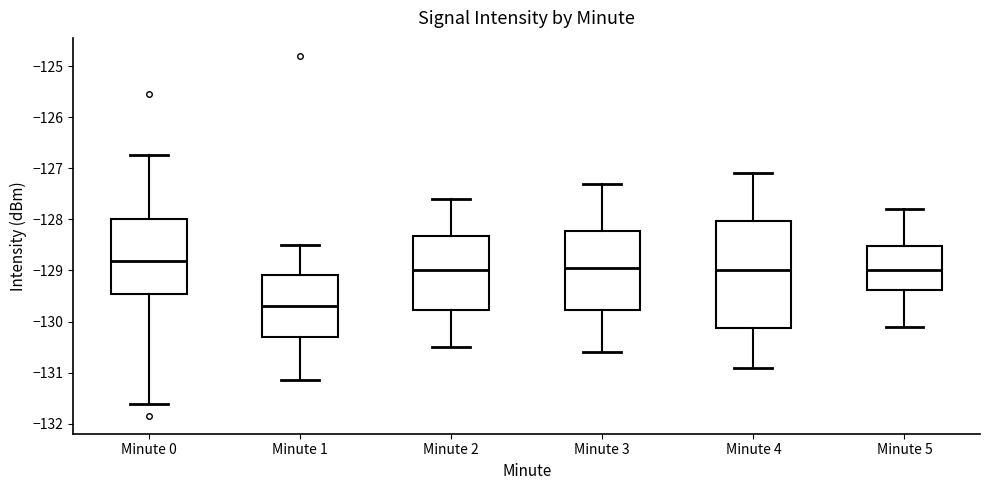

Where does the lower whisker of the box for Minute 0 end on the y-axis? The values are not printed on the chart, so give them approximately, as read against the axis.

-131.6